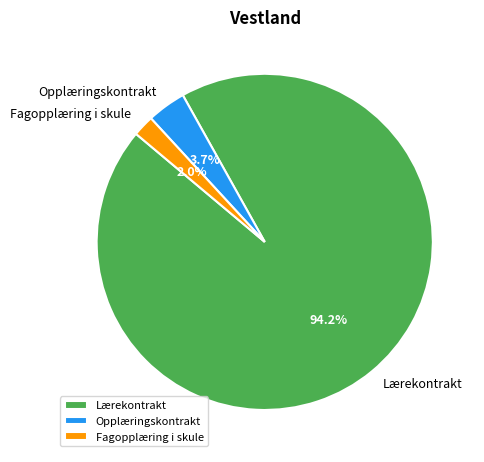

What percentage is the Lærekontrakt slice, to the nearest percent?

94%